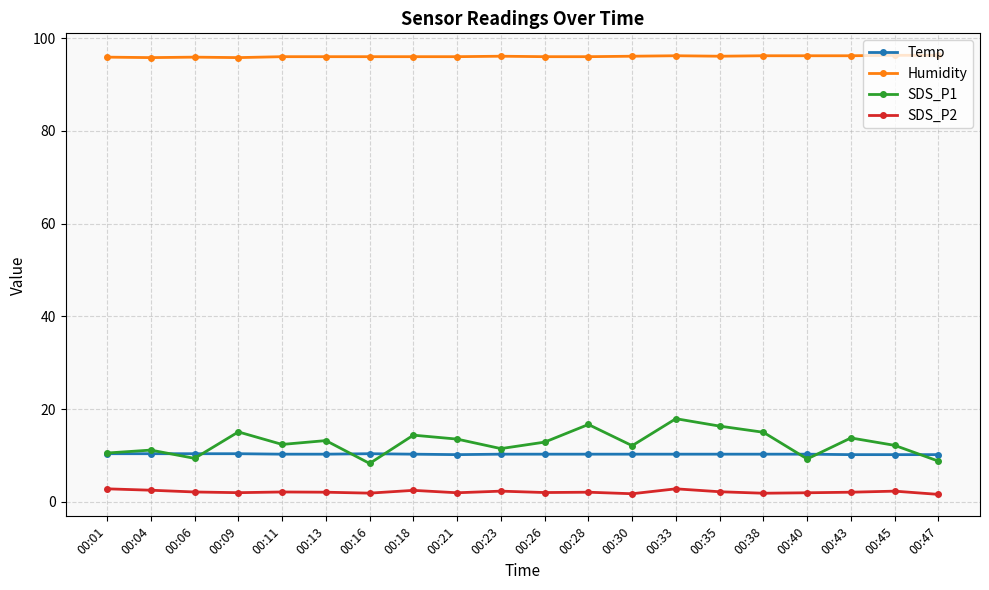

Is it true that Humidity equals 96.0 at 00:26?

True